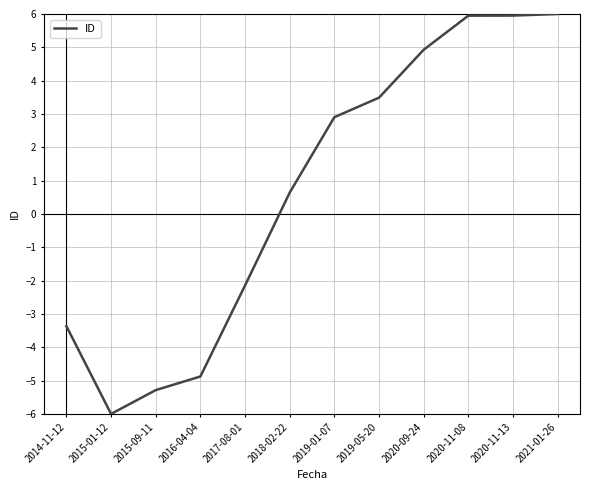

What is the minimum value shown in the chart?

-6.0